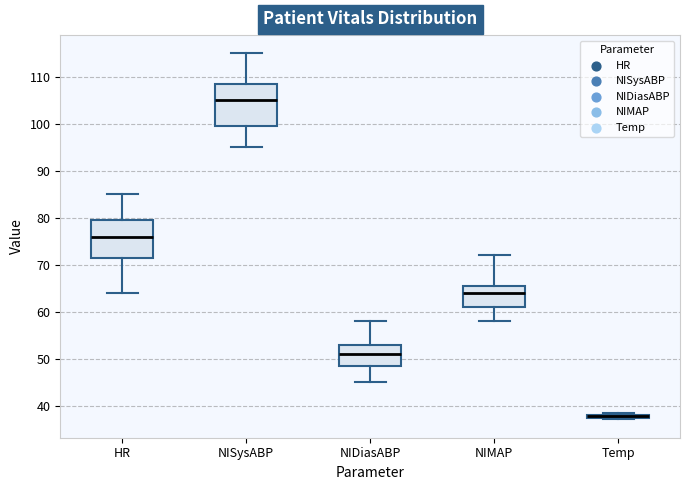

Where is the upper edge of the box for NISysABP on the y-axis? The values are not printed on the chart, so give them approximately, as read against the axis.

109